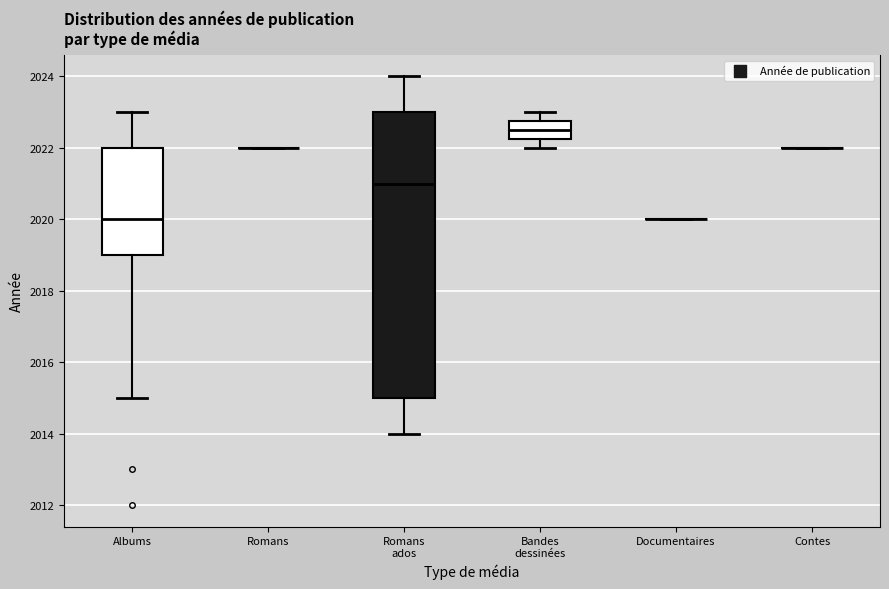

Where does the lower whisker of the box for Albums end on the y-axis? The values are not printed on the chart, so give them approximately, as read against the axis.

2015.0